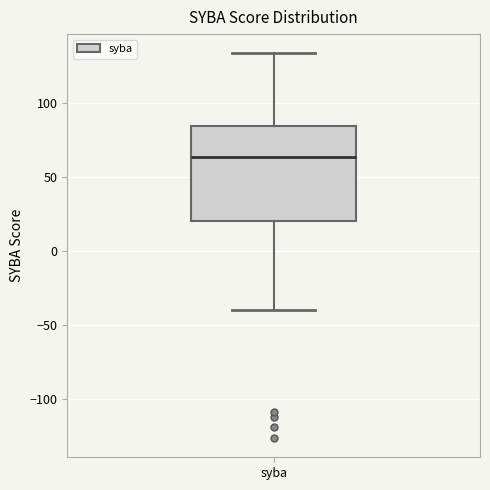

Read this box plot against the y-axis: the position of the median line, the range covered by the box, and the ends of both whiskers. The values are not printed on the chart, so give them approximately, as read against the axis.

median 65, box 20 to 85, whiskers -40 to 135